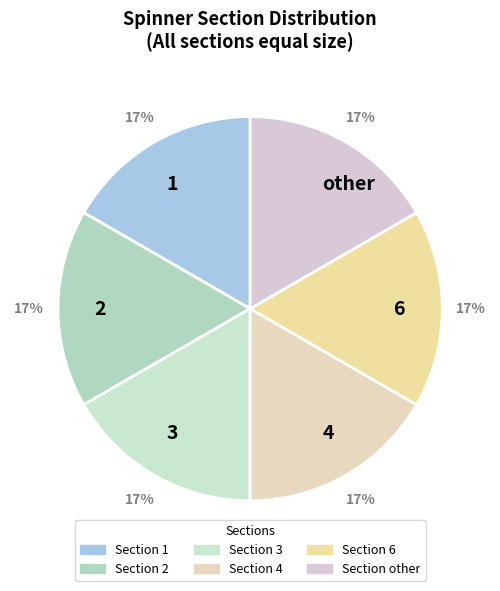

The 3 slice represents 11% of the pie. True or false?

False